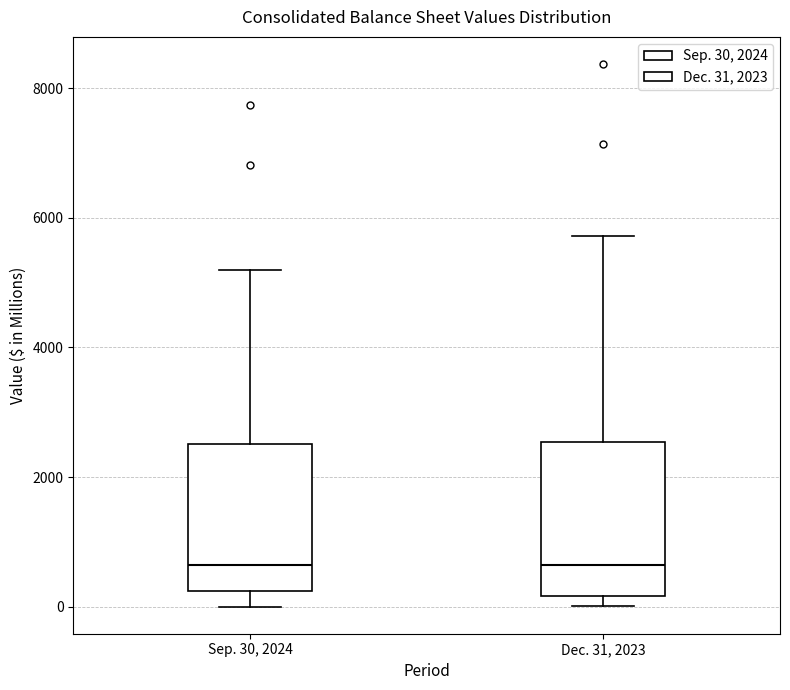

Where does the upper whisker of the box for Sep. 30, 2024 end on the y-axis? The values are not printed on the chart, so give them approximately, as read against the axis.

5200